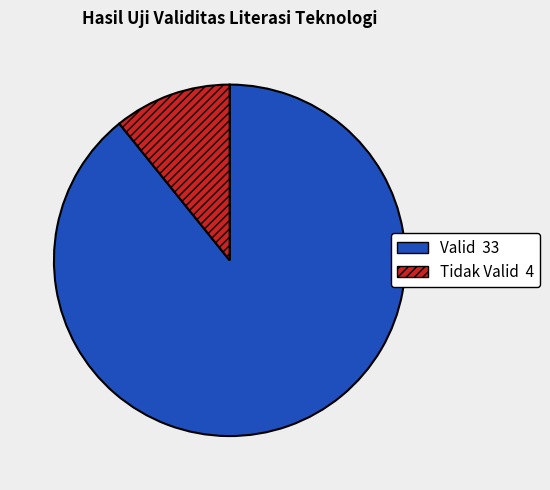

Rank the categories by value from highest to lowest.

Valid, Tidak Valid